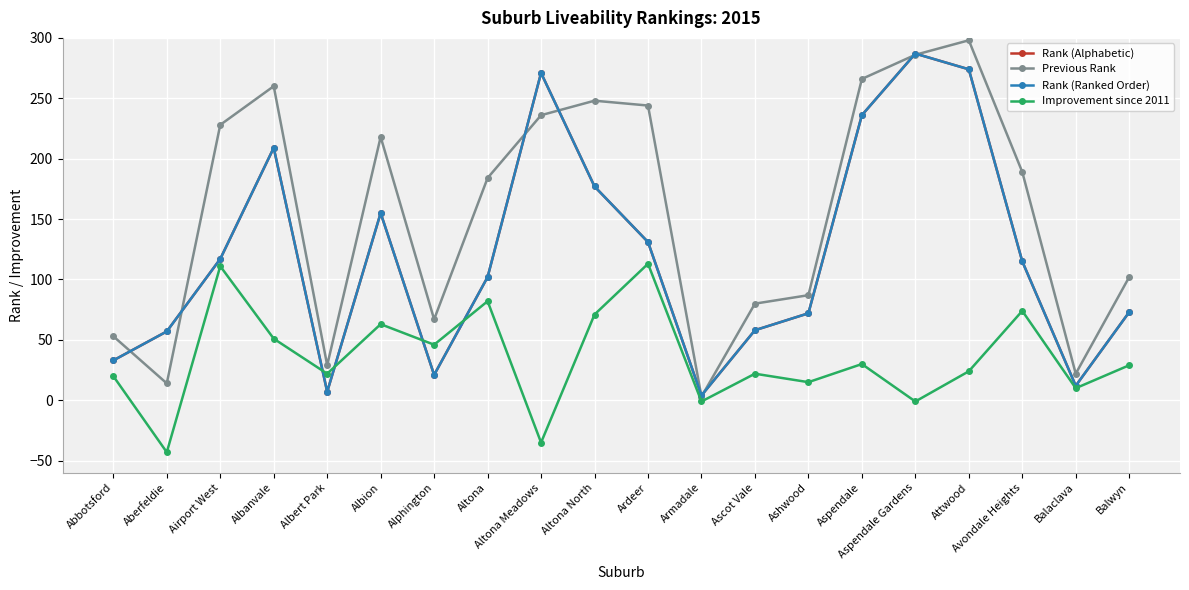

What is the label of the 13th point from the left?

Ascot Vale